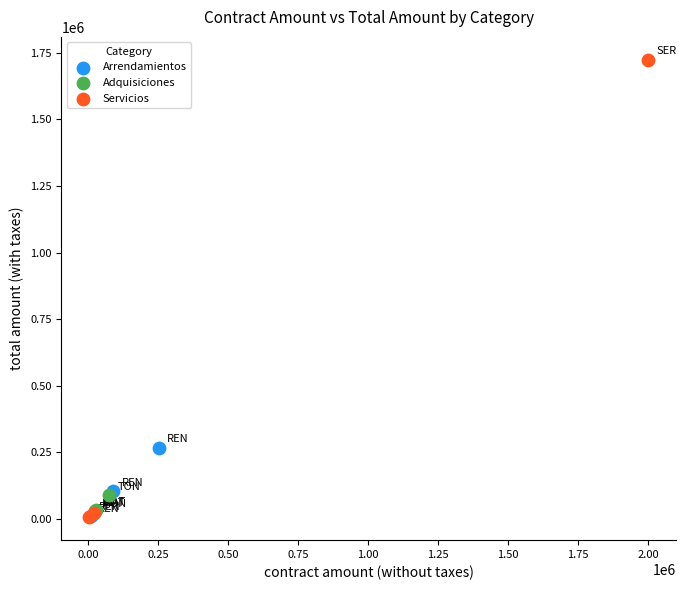

Which series has the widest spread of Y values?

Servicios